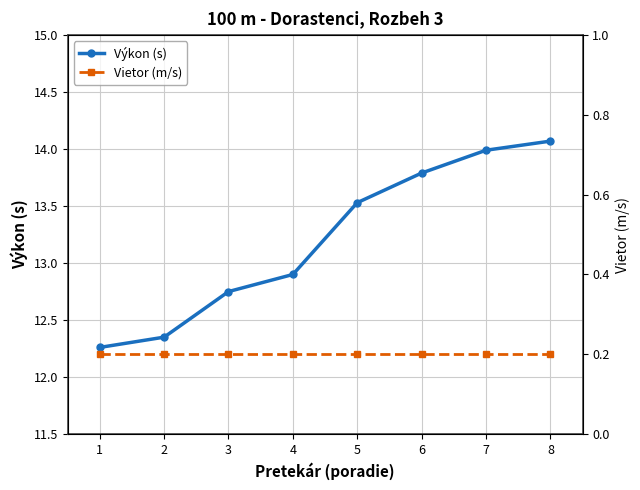

What is the difference between the highest and lowest values at 4?

12.7